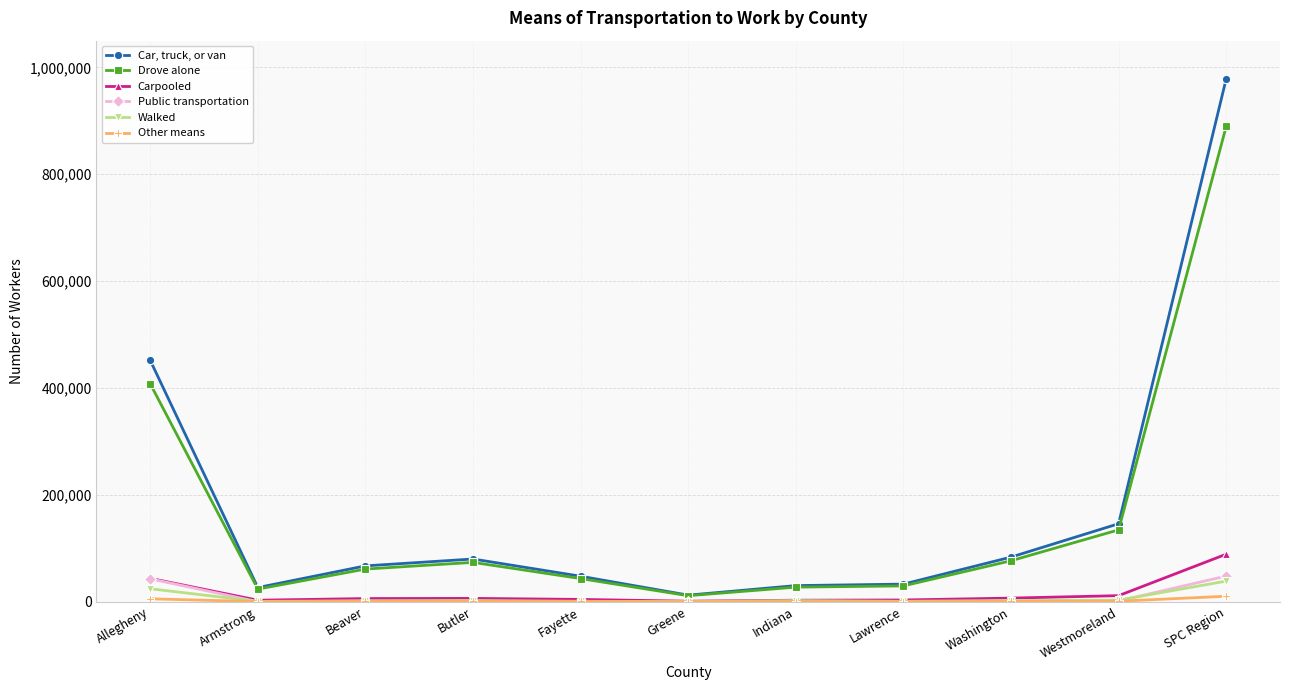

Is it true that Car, truck, or van equals 80022 at Butler?

True